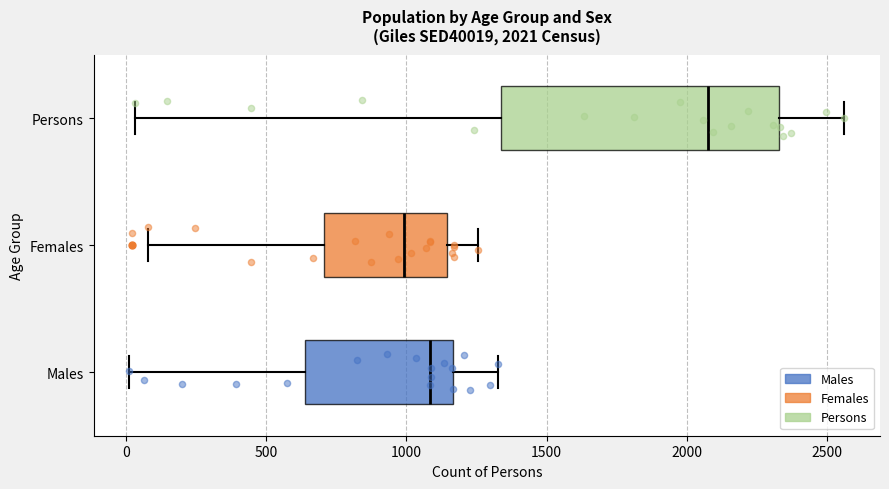

Which box's median line is the furthest to the left?

Females